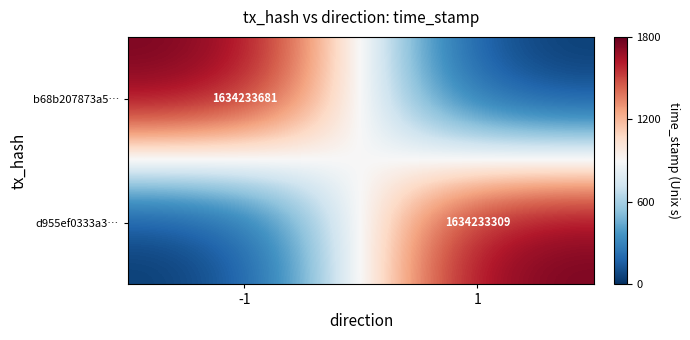

The value of d955ef0333a3… at 1 is 715910730. True or false?

False